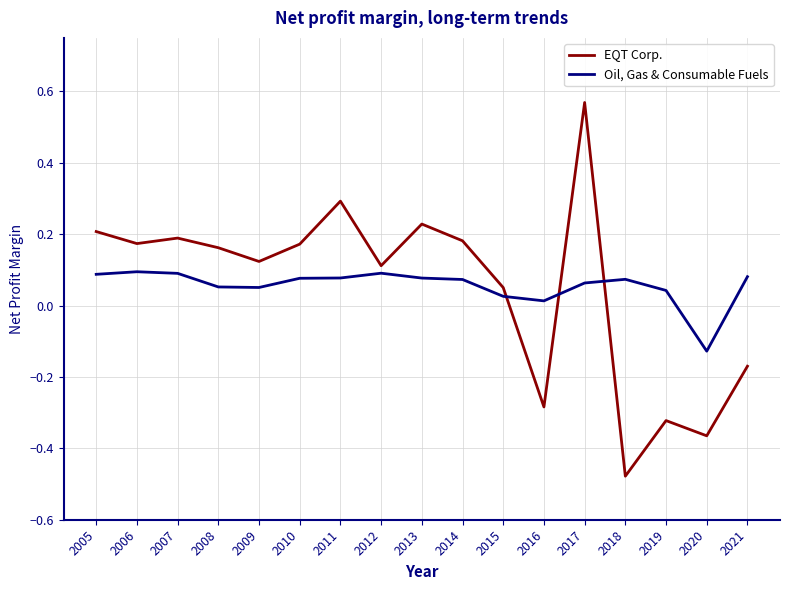

What is the difference between the maximum and minimum values in the EQT Corp. series?

1.0